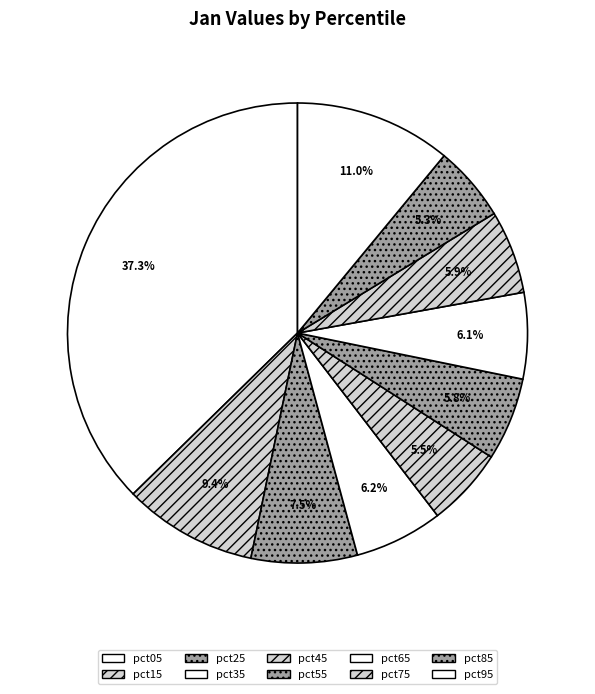

How many slices are in this pie chart?

10